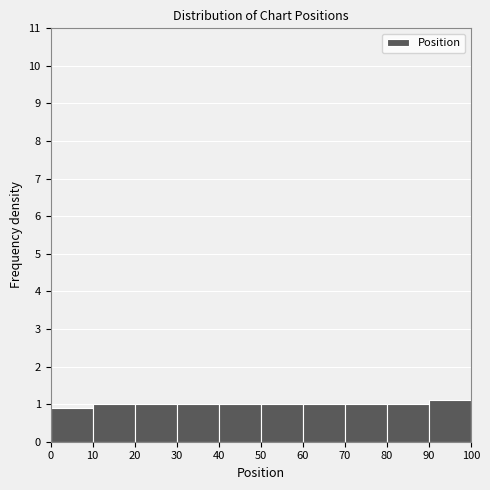

What is the height of the bar covering 60 to 70 on the x-axis? The values are not printed on the chart, so give them approximately, as read against the axis.

1.0